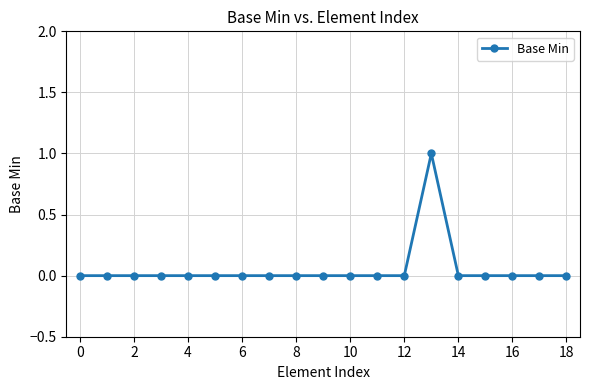

How many lines are shown in the chart?

1